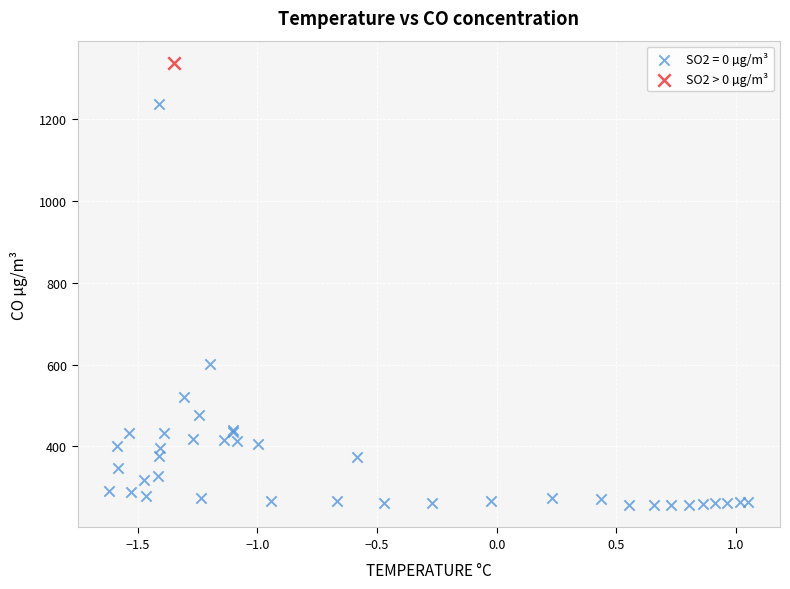

What are all the series names shown in the legend?

SO2 = 0 µg/m³, SO2 > 0 µg/m³